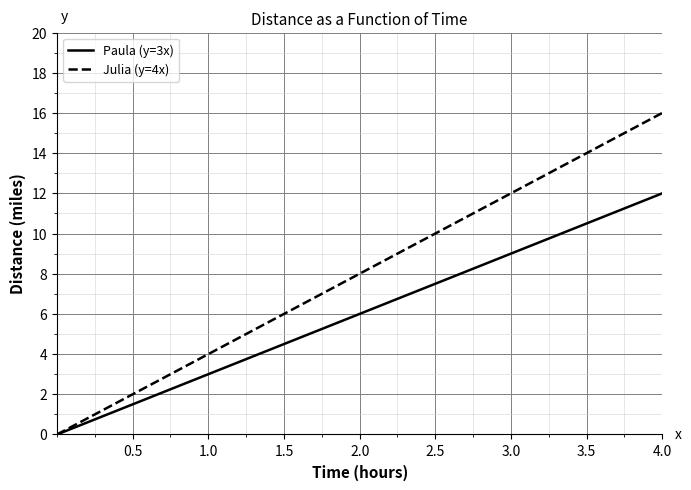

Which series has the largest total across all categories?

Julia (y=4x)